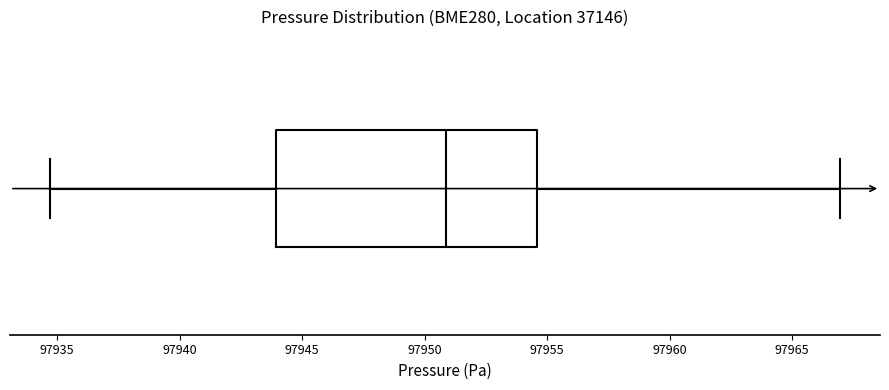

Read this box plot against the x-axis: the position of the median line, the range covered by the box, and the ends of both whiskers. The values are not printed on the chart, so give them approximately, as read against the axis.

median 97951.0, box 97944.0 to 97954.5, whiskers 97934.5 to 97967.0